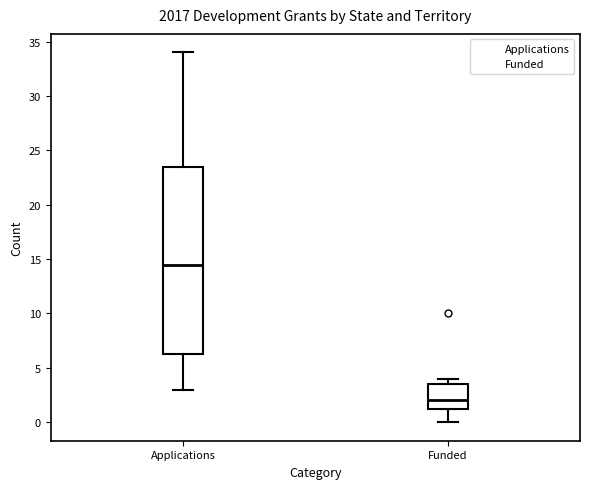

Reading left to right, read every box against the y-axis: the position of its median line, the range the box covers, and the ends of its whiskers. The values are not printed on the chart, so give them approximately, as read against the axis.

Applications: median 14.5, box 6.5 to 23.5, whiskers 3.0 to 34.0
Funded: median 2.0, box 1.5 to 3.5, whiskers 0.0 to 4.0